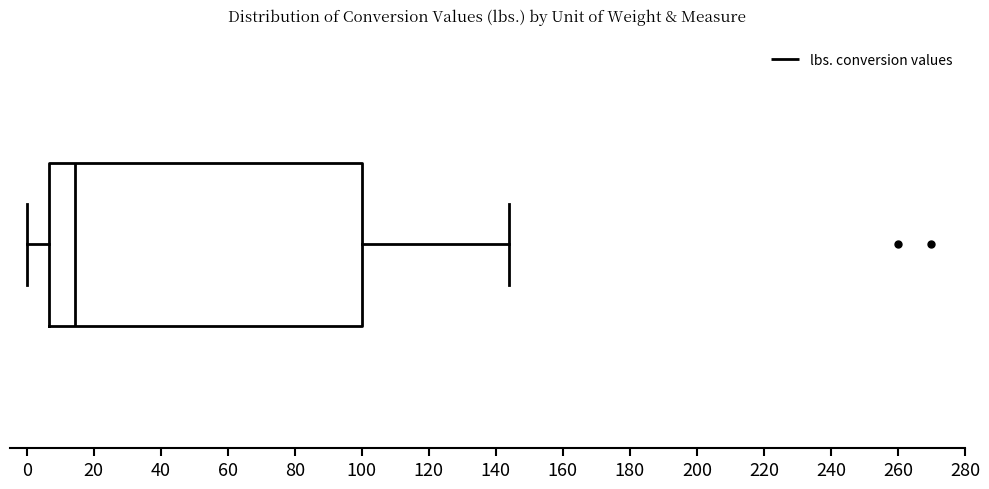

Where is the left edge of the box on the x-axis? The values are not printed on the chart, so give them approximately, as read against the axis.

6